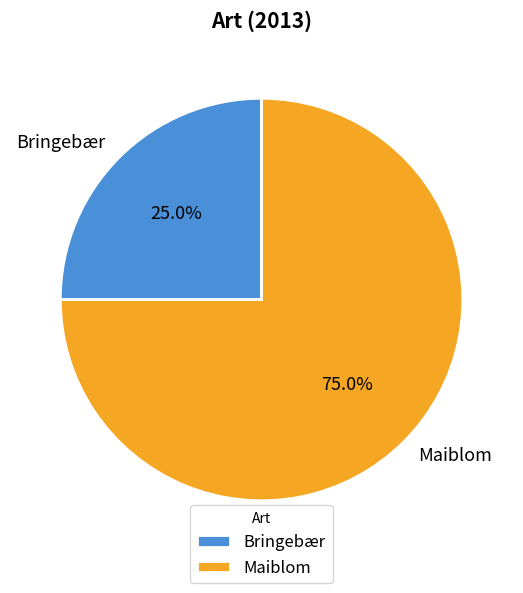

Rank the categories by value from lowest to highest.

Bringebær, Maiblom